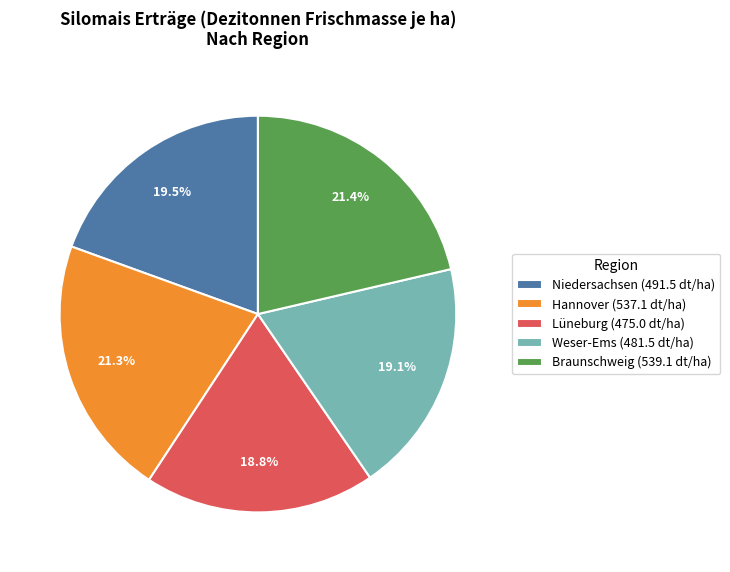

Is there a majority slice in this chart?

No